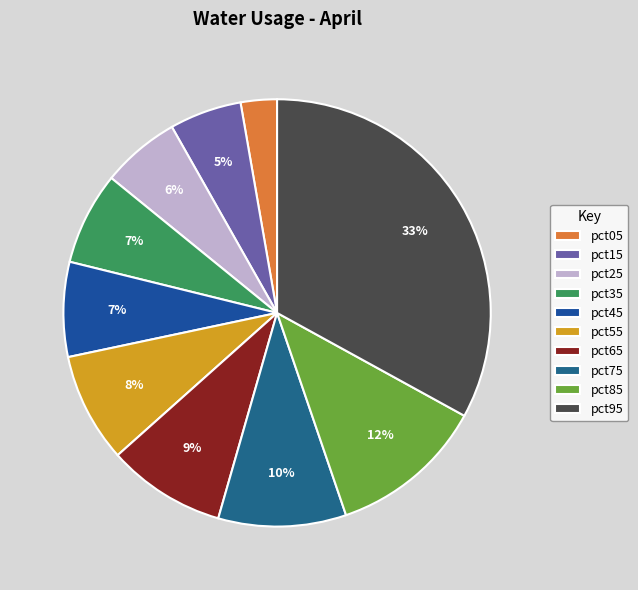

What percentage is the pct95 slice, to the nearest percent?

33%